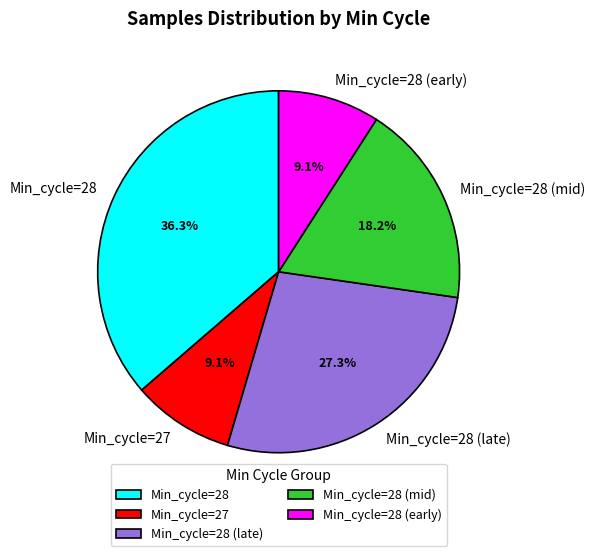

What portion of the pie excludes Min_cycle=28 (late)?

72.7%